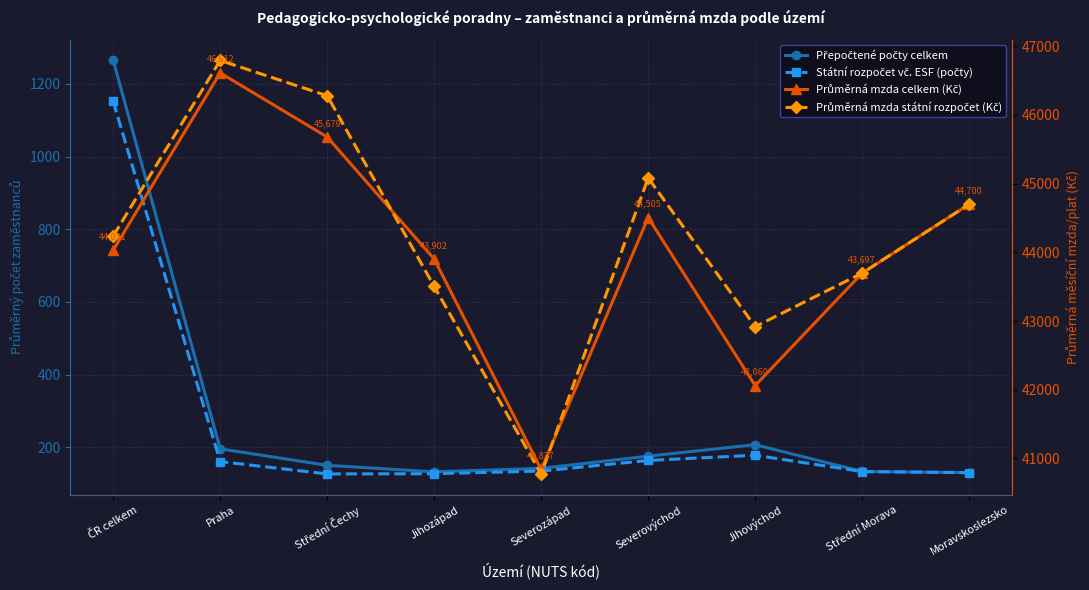

What is the minimum value for Průměrná mzda celkem (Kč)?

40837.2